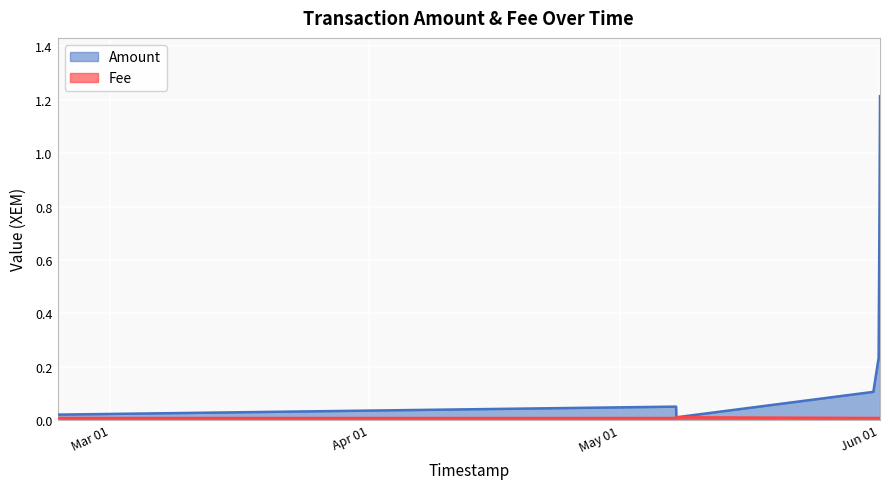

List the series in order of their overall mean, lowest first.

Fee, Amount